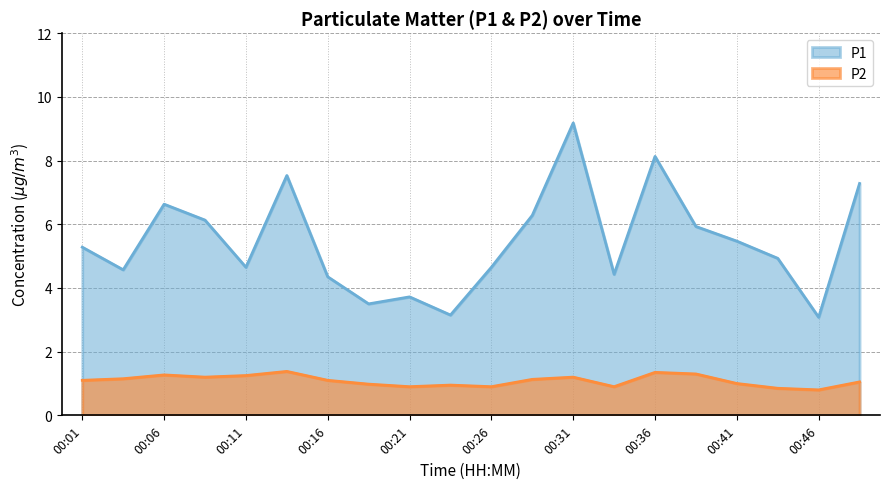

Does the chart display data point markers on the line(s)?

No